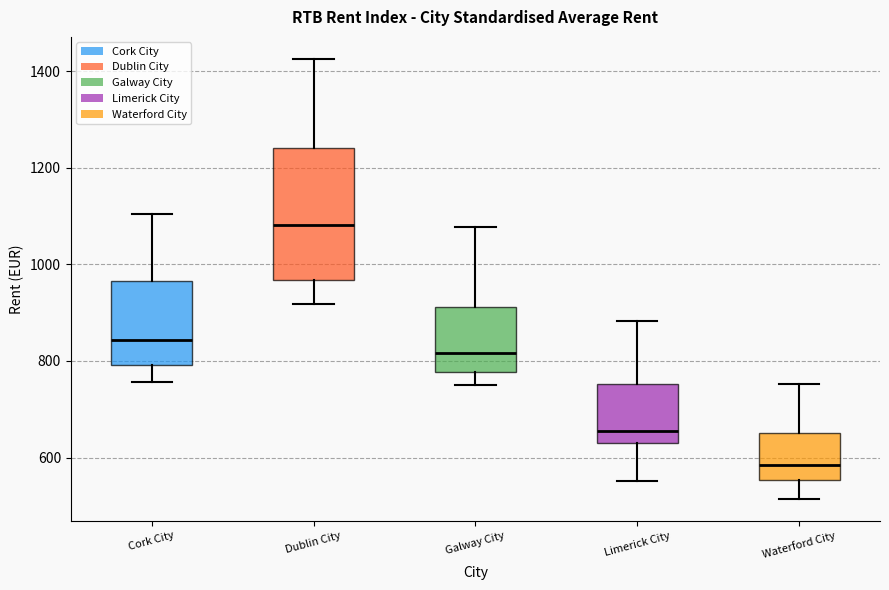

Where does the lower whisker of the box for Waterford City end on the y-axis? The values are not printed on the chart, so give them approximately, as read against the axis.

520